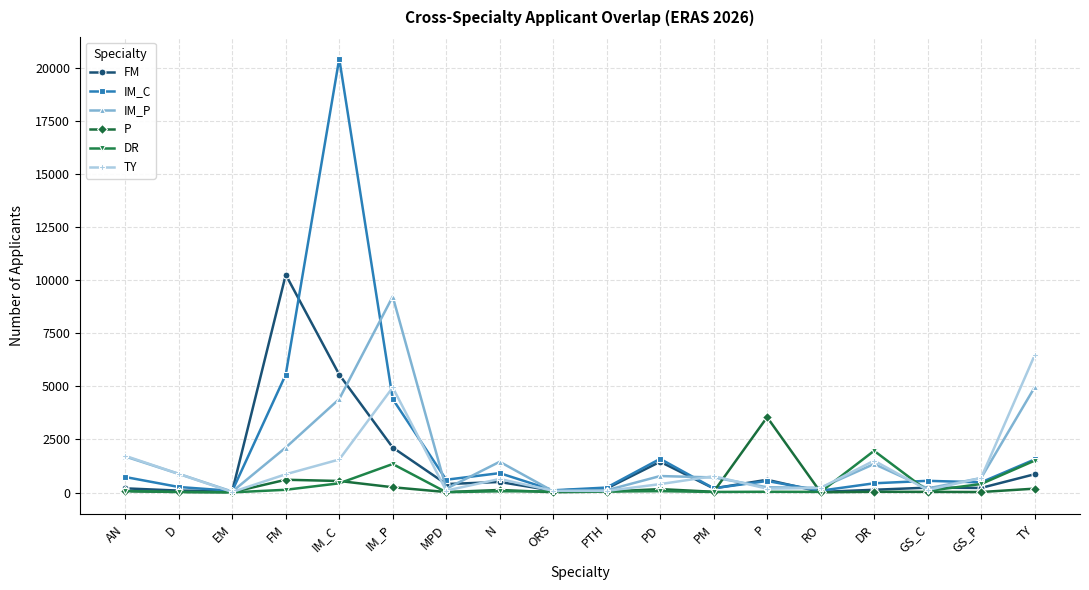

Which series changed the most between IM_P and ORS?

IM_P